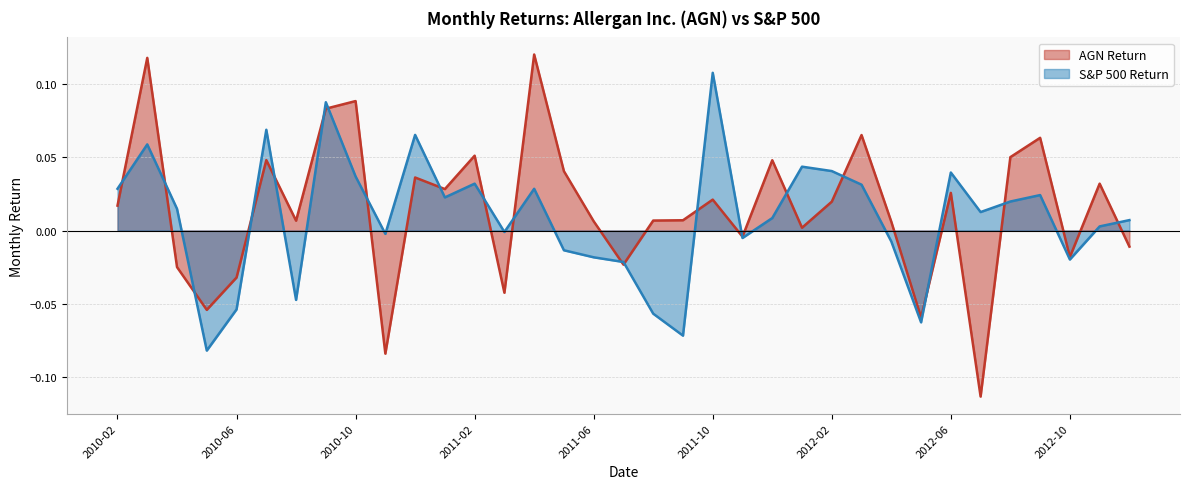

In S&P 500 Return, how many points are lower than both neighbors (excluding endpoints)?

10